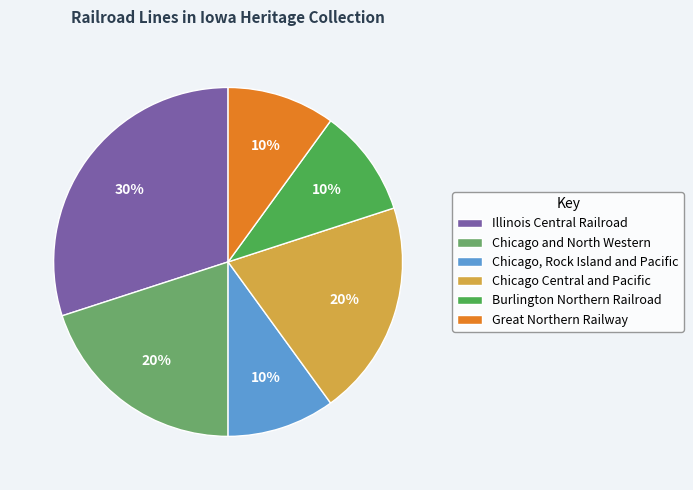

Count the number of slices in the pie.

6